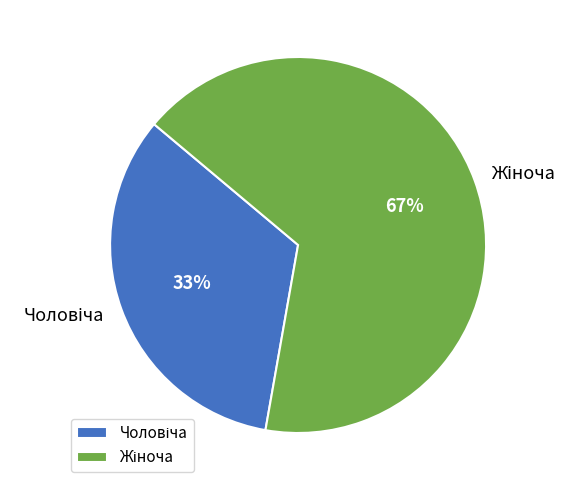

To the nearest percent, what is the average slice percentage?

50%